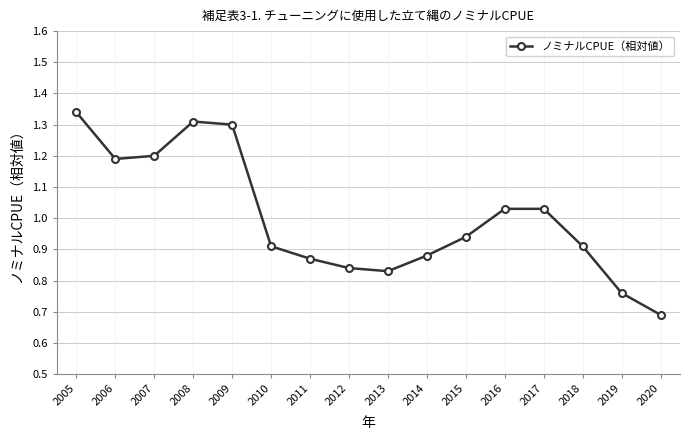

What is the change in value from 2008 to 2013?

-0.5